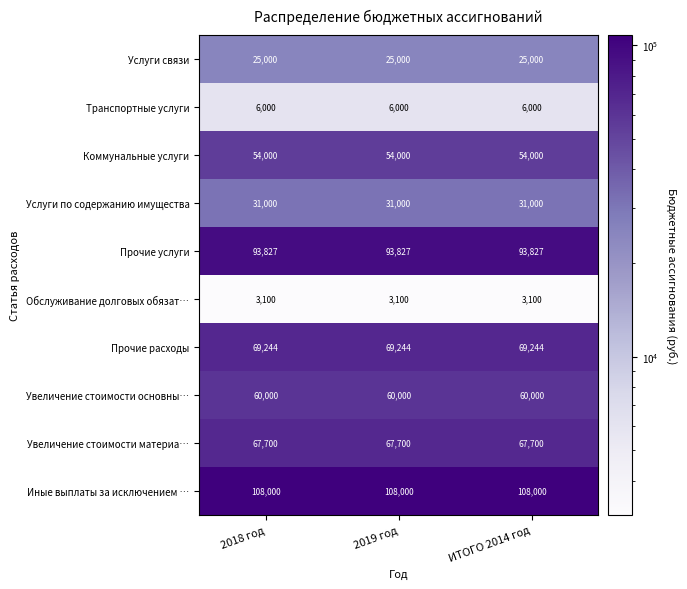

The Иные выплаты за исключением … series shows 148935 at 2019 год. True or false?

False